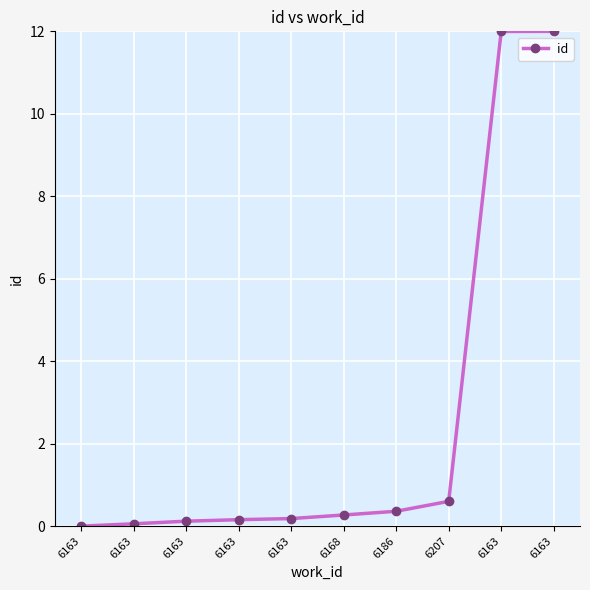

Which label corresponds to the largest value in the chart?

6163